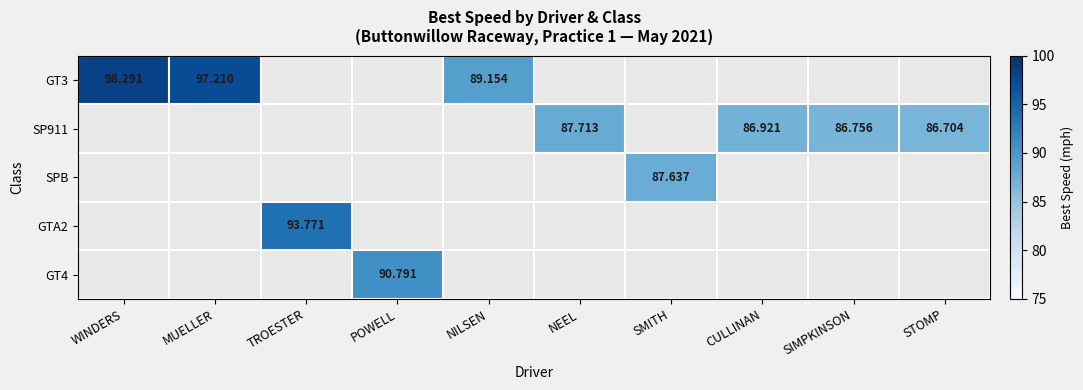

Which label corresponds to the smallest value in the chart?

STOMP